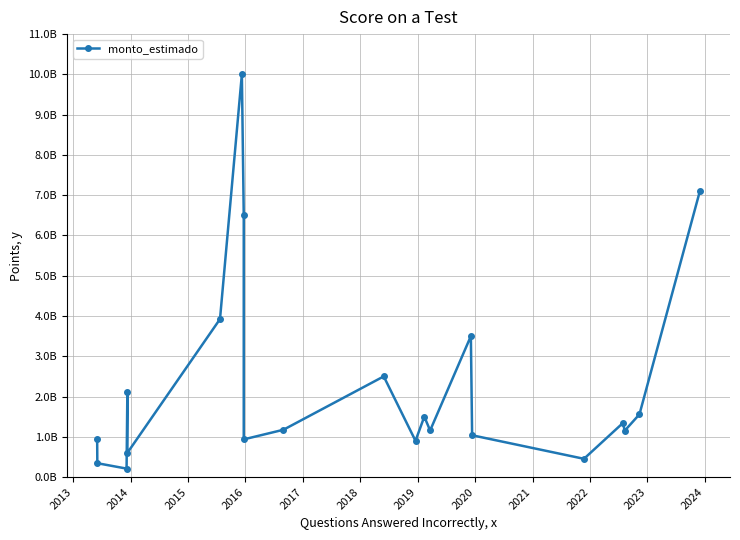

At which category does the data reach its first local valley?

2014